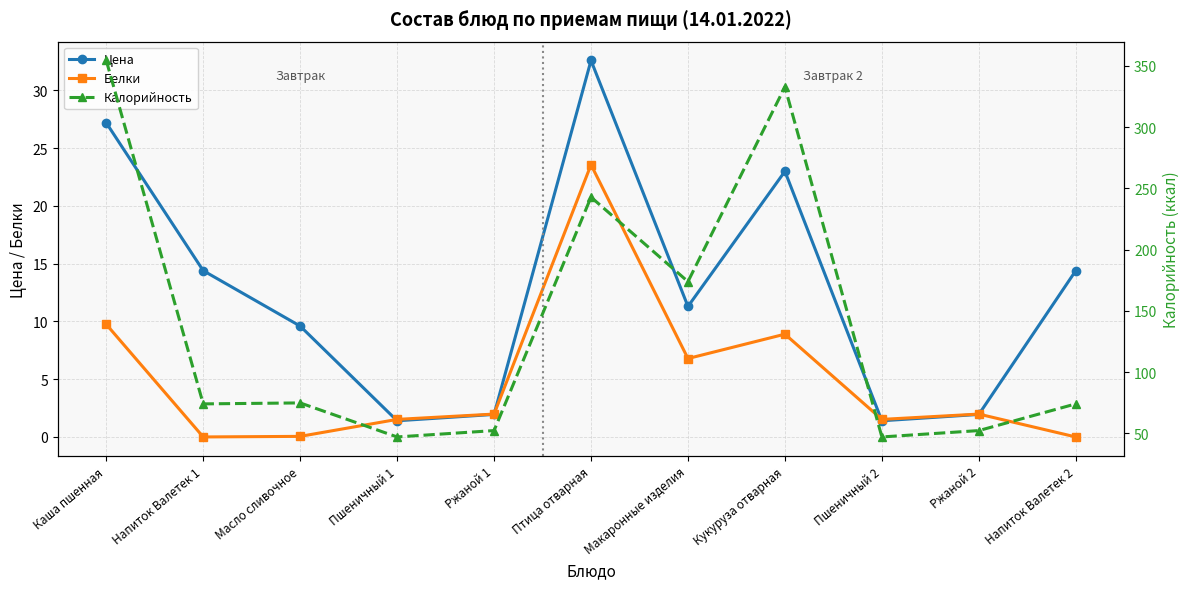

Is it true that Калорийность equals 333.8 at Птица отварная?

False